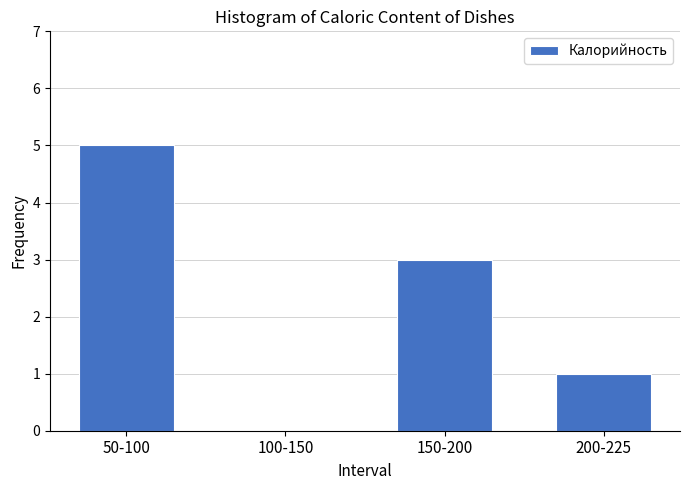

Reading right to left, what are all the values shown in this chart?

200-225=1	150-200=3	100-150=0	50-100=5